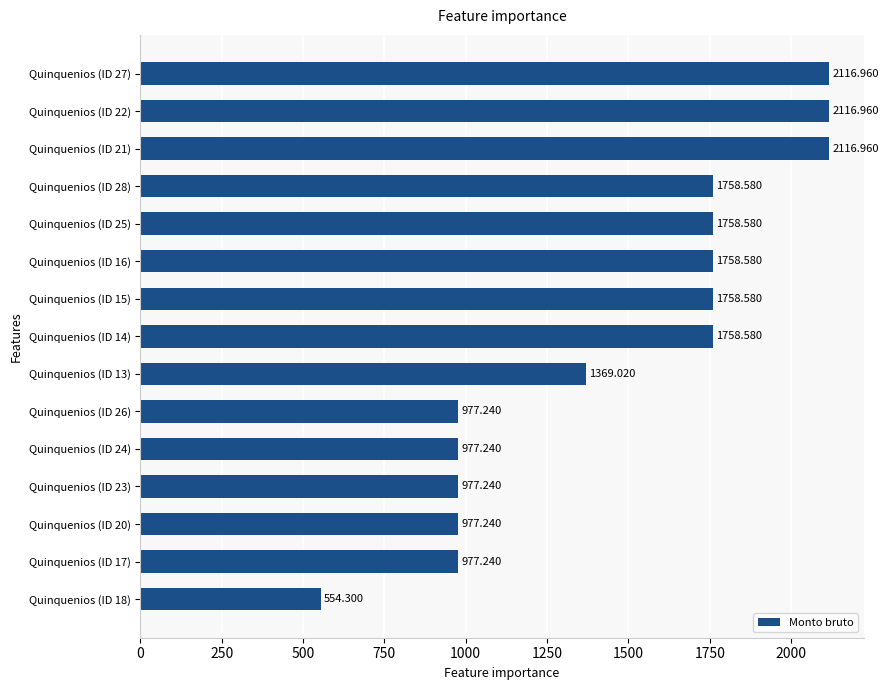

What is the minimum value shown in the chart?

554.3